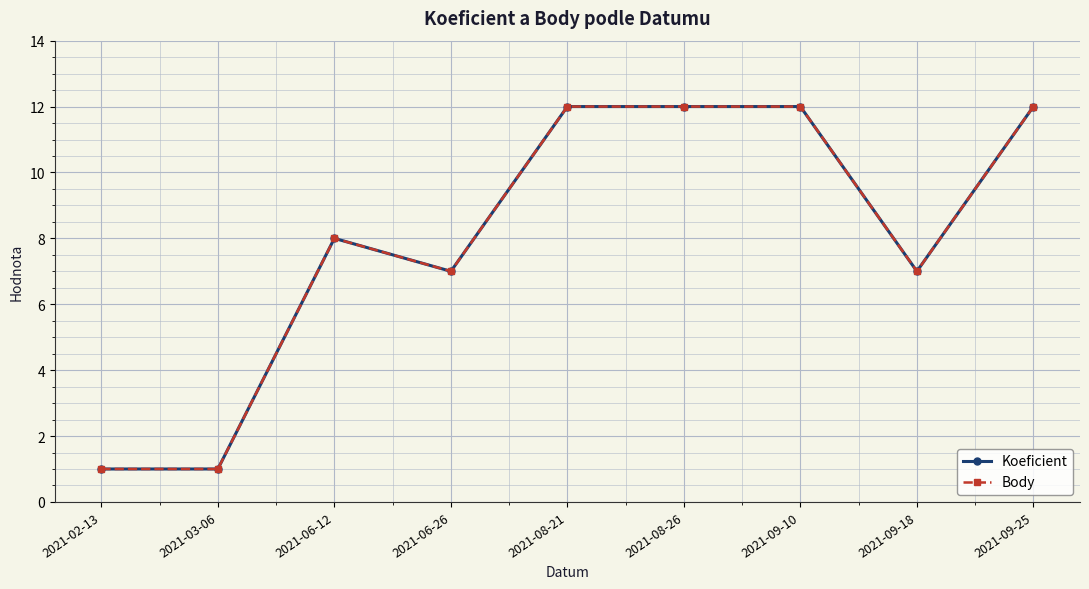

What is the minimum value shown in the chart?

1